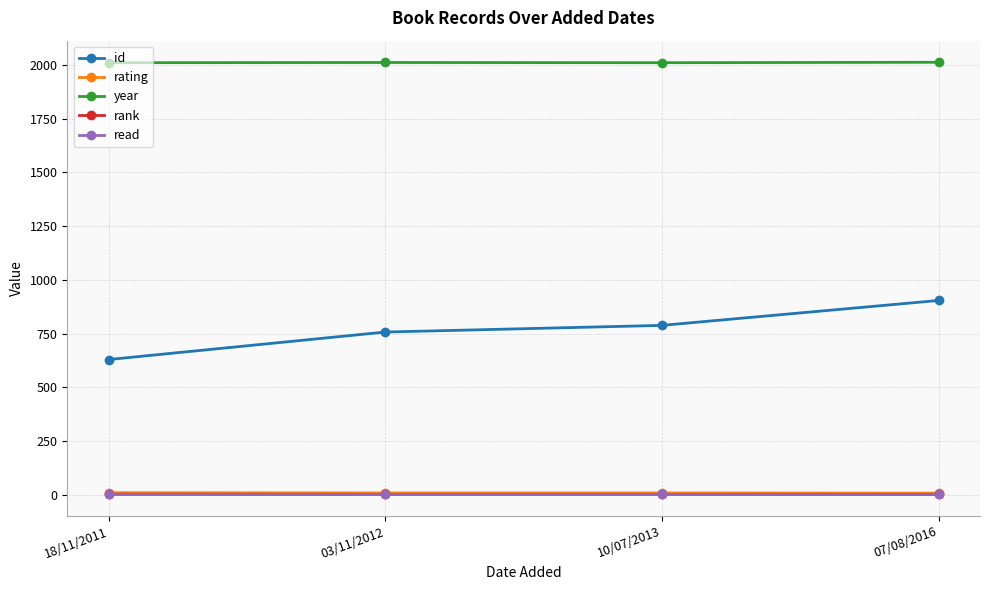

At which category is the sum across all series the highest?

07/08/2016